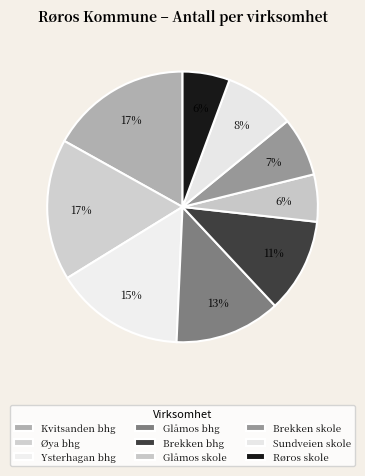

How many segments does this pie chart have?

9